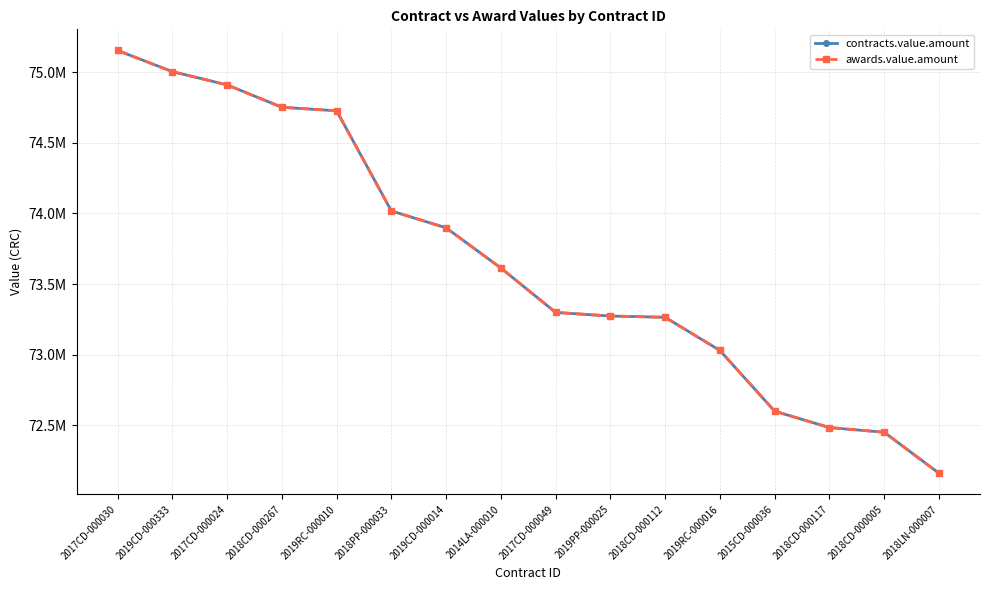

Is the value of contracts.value.amount at 2017CD-000024 greater than the value of awards.value.amount at 2018CD-000112?

Yes